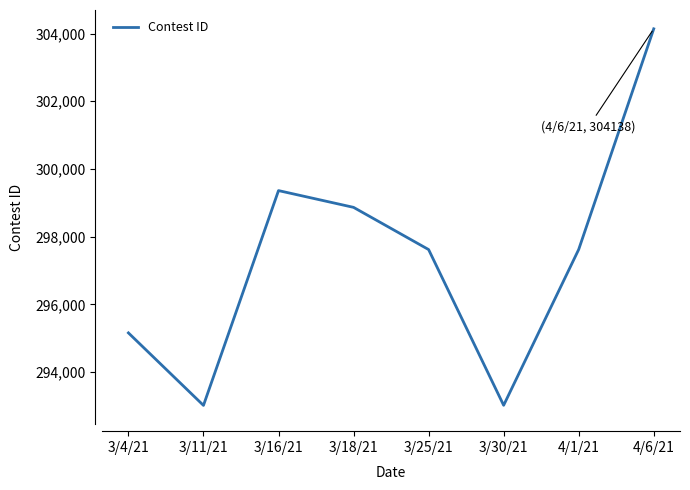

What is the difference between the maximum and minimum values?

11120